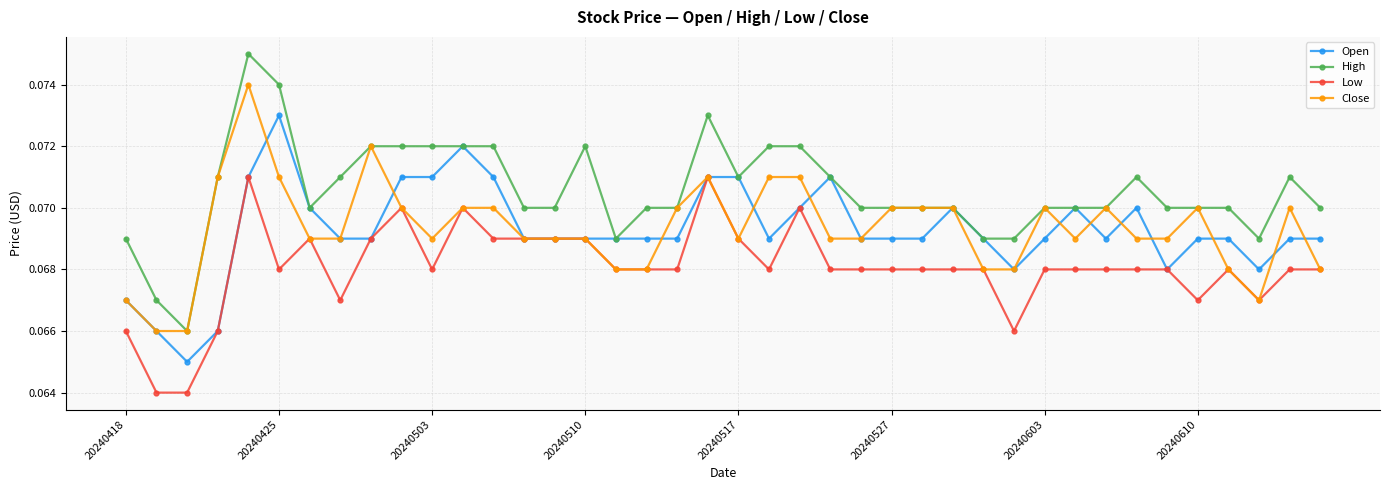

True or false: Close has more than 1 interior local peaks.

True